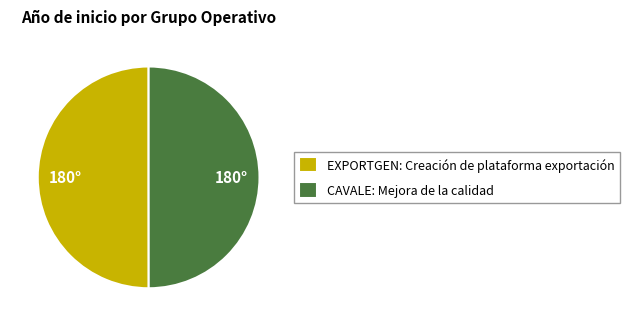

Is the sum of EXPORTGEN: Creación de plataforma exportación and CAVALE: Mejora de la calidad greater than half?

Yes